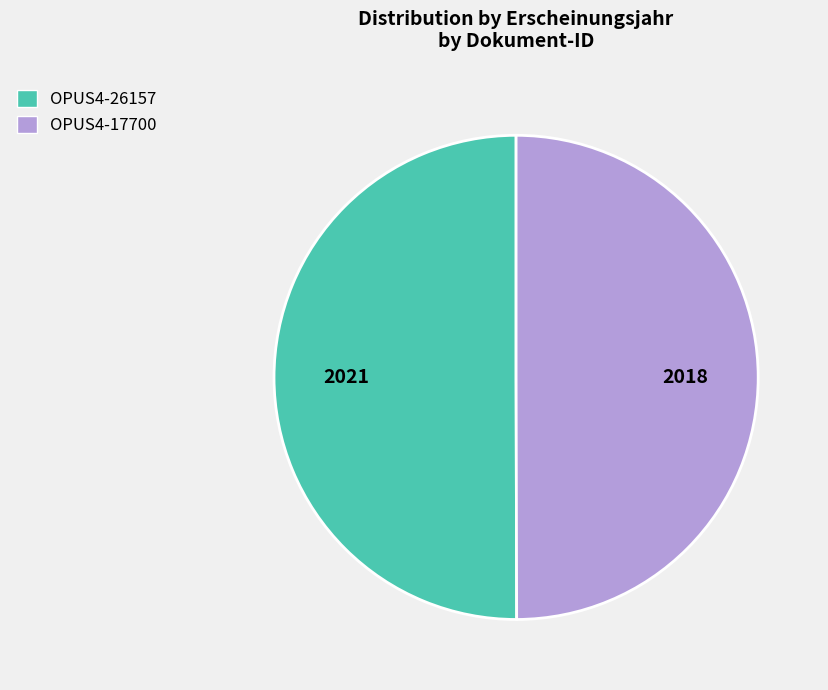

Approximately how many times larger is the value at OPUS4-26157 compared to OPUS4-17700?

1.0